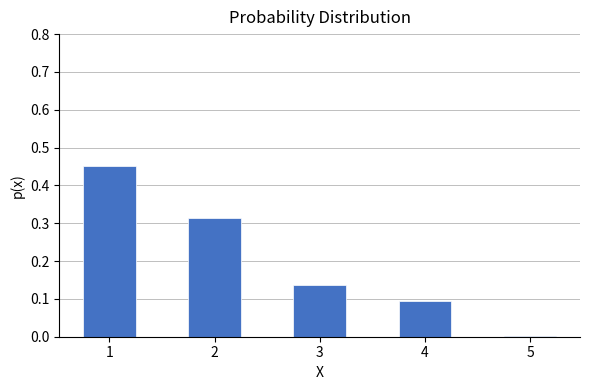

What is the sum of all values?

1.0